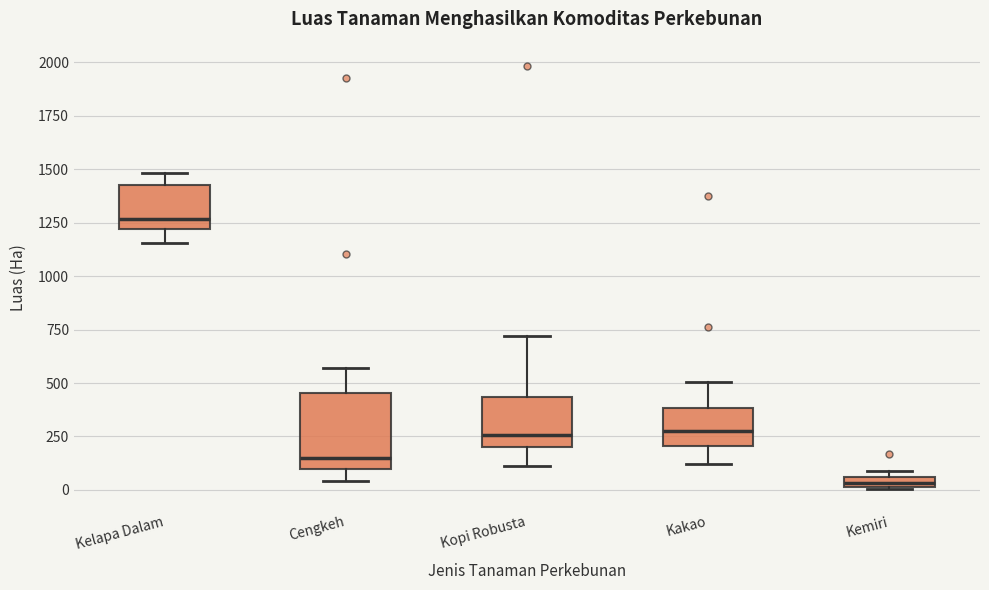

Which box has the highest median line?

Kelapa Dalam